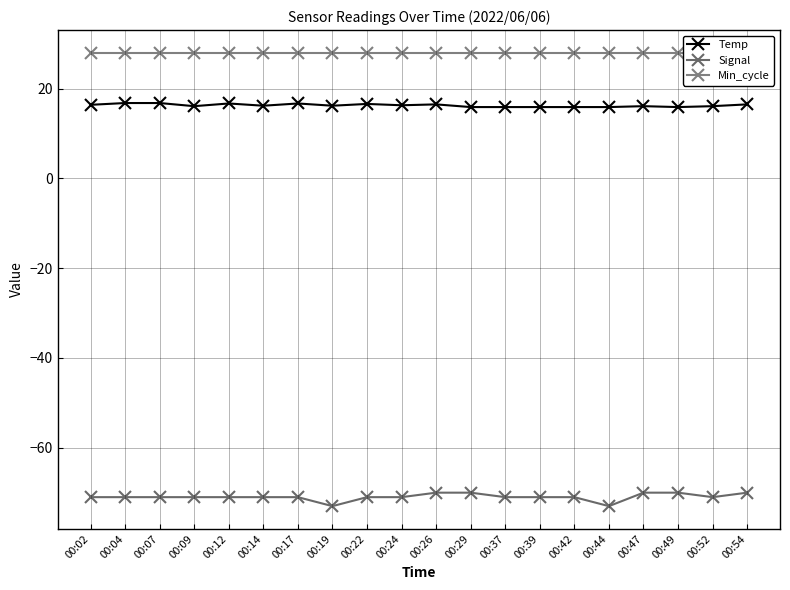

At which category is the sum across all series the highest?

00:26